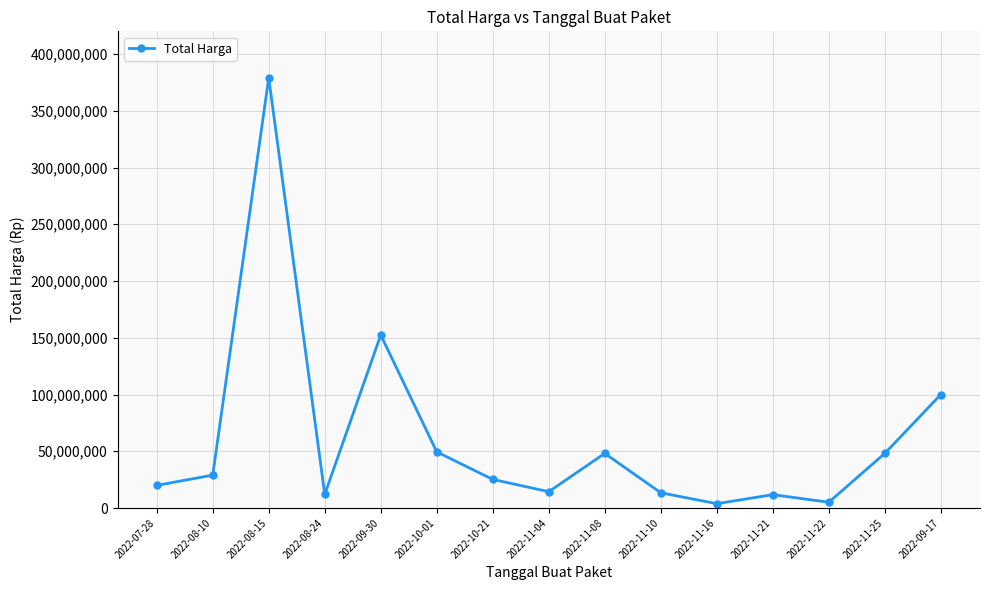

Which category has the highest value across all series?

2022-08-15